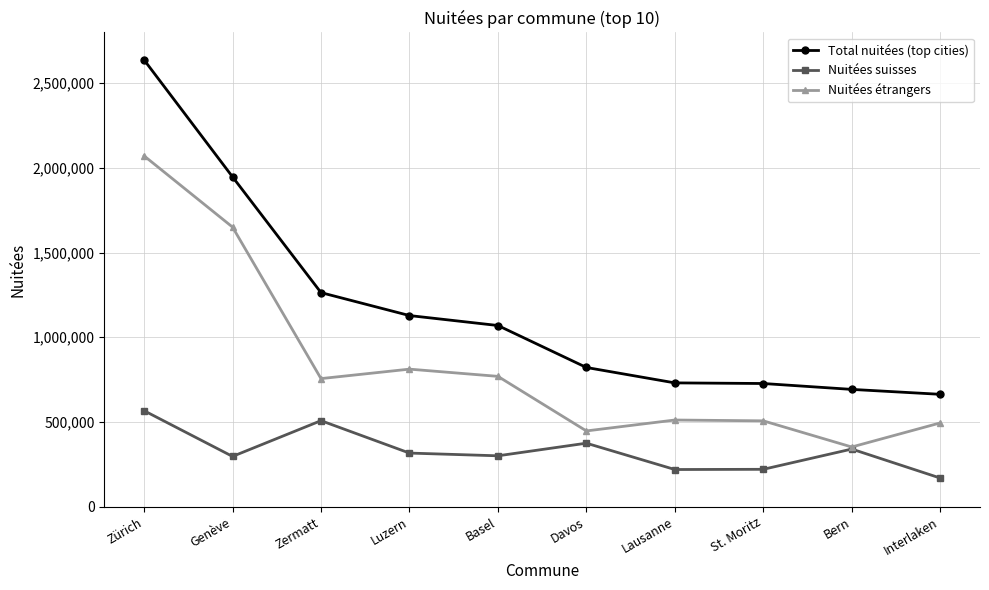

Which series has the largest range (max minus min)?

Total nuitées (top cities)